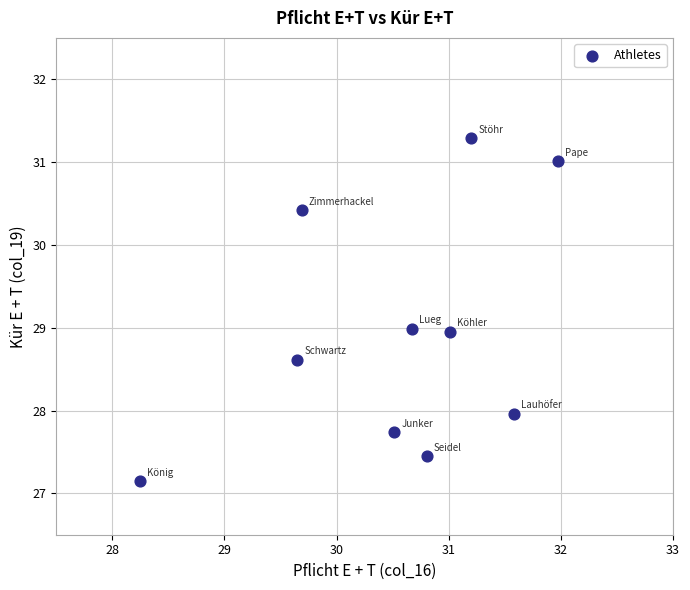

What is the average X value?

30.5